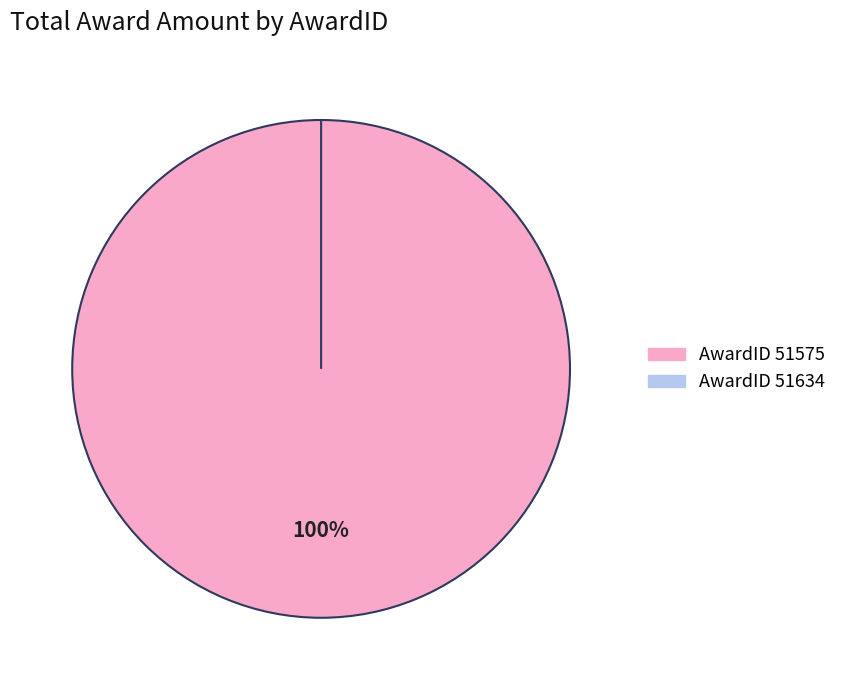

Which category has the smallest portion of the pie?

51634